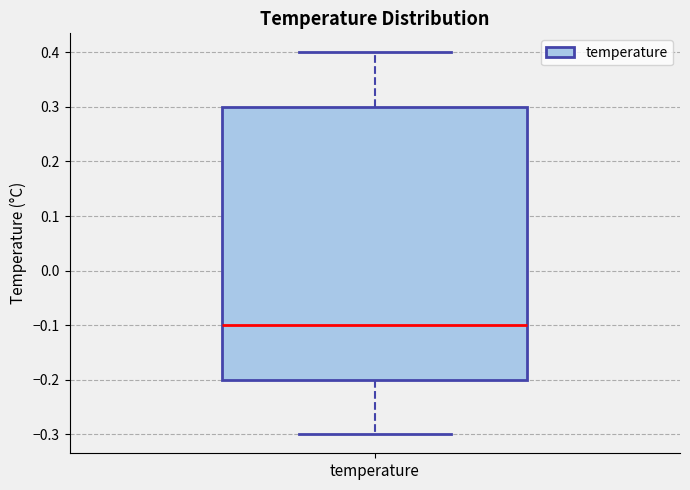

Transcribe this box plot: give where the median line is, the range the box spans, and where the two whiskers end, as read against the y-axis. The values are not printed on the chart, so give them approximately, as read against the axis.

median -0.1, box -0.2 to 0.3, whiskers -0.3 to 0.4